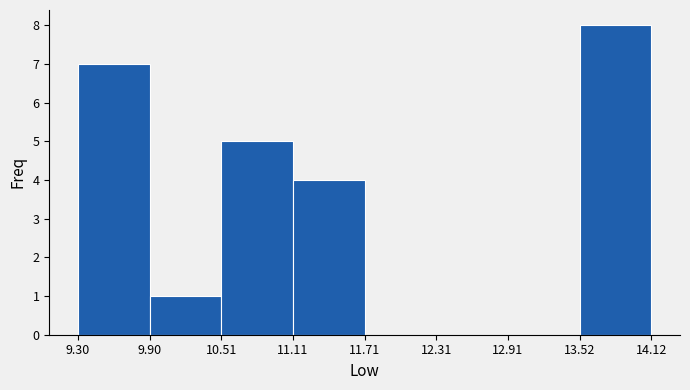

How tall is the bar that spans 10.51 to 11.11 on the x-axis? The values are not printed on the chart, so give them approximately, as read against the axis.

5